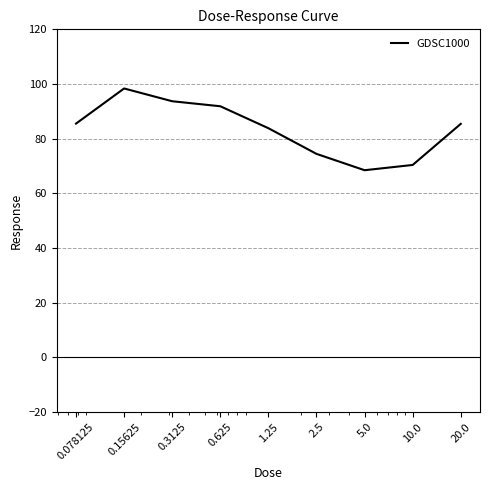

What is the difference between the maximum and minimum values?

29.9